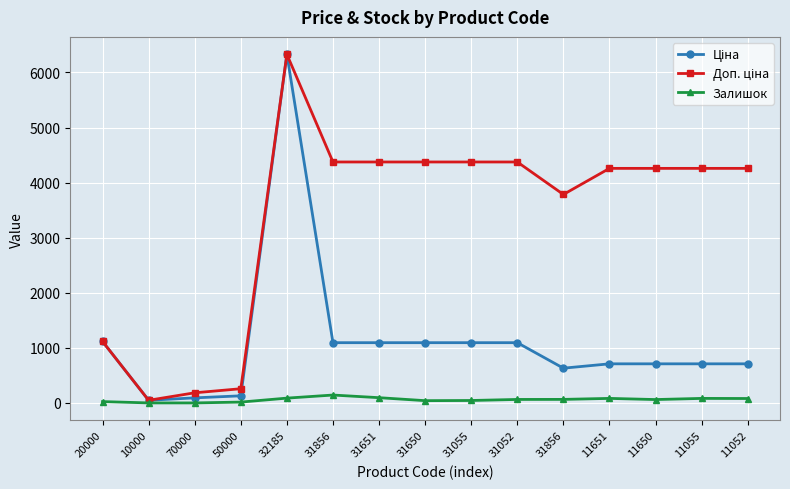

Where is the first local minimum for Доп. ціна?

10000